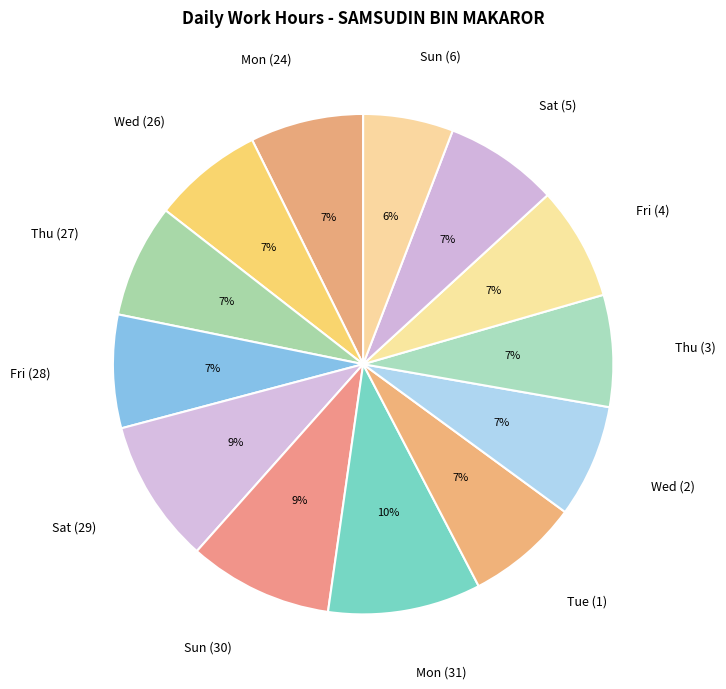

How many slices are in this pie chart?

13